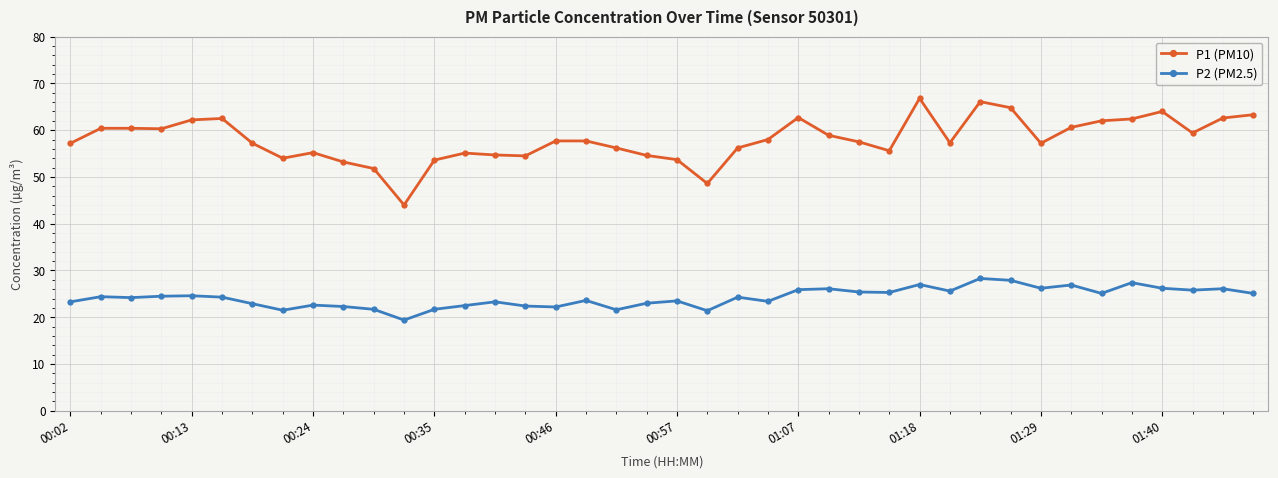

What is the value of the P2 (PM2.5) point at the 11th from the left?

21.7